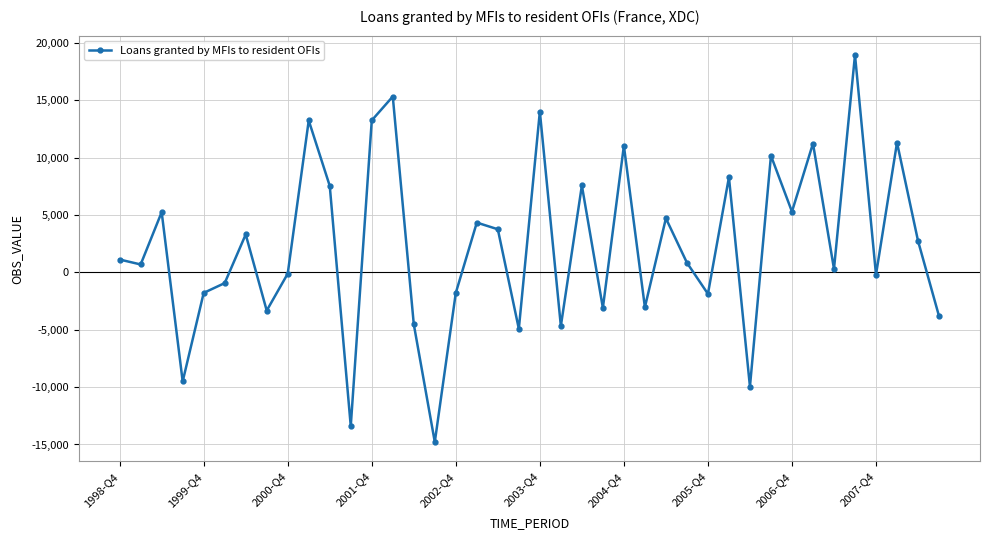

What is the maximum value shown in the chart?

18939